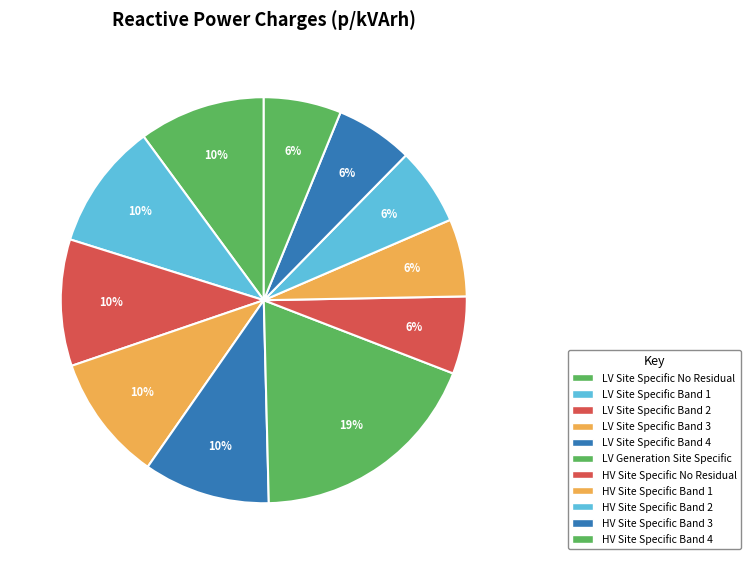

To the nearest percent, what is the difference between the HV Site Specific Band 1 and LV Site Specific Band 3 slice percentages?

4%